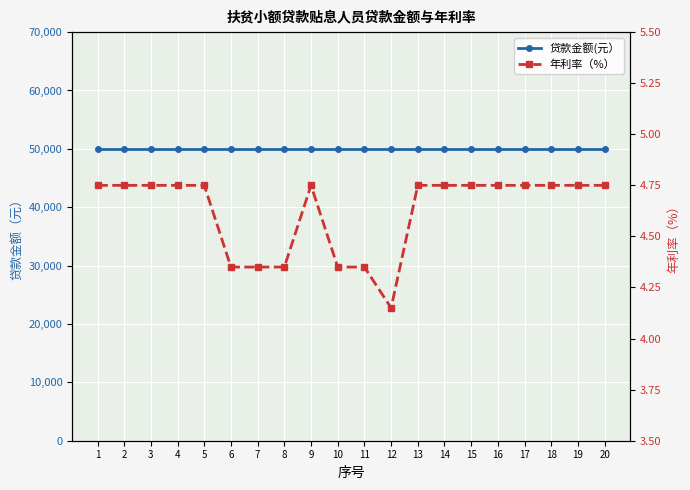

True or false: 贷款金额(元） has a value of 50000.0 at 20.

True